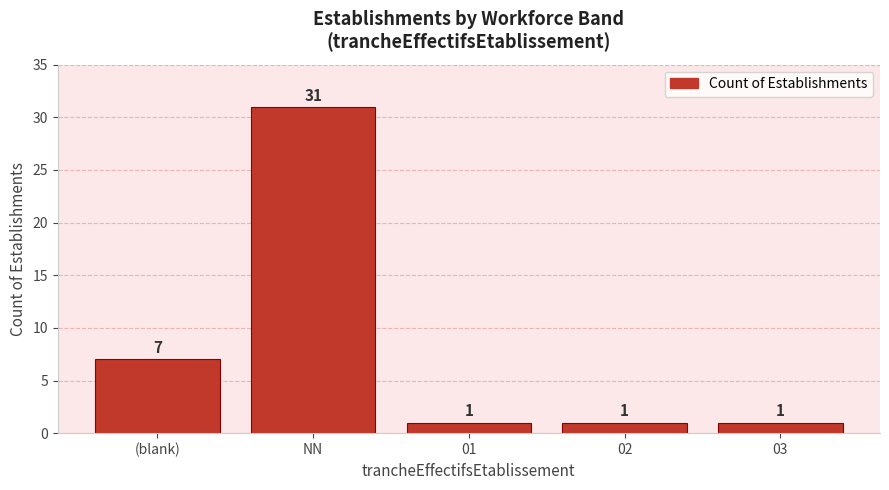

True or false: the data shows 4 at (blank).

False